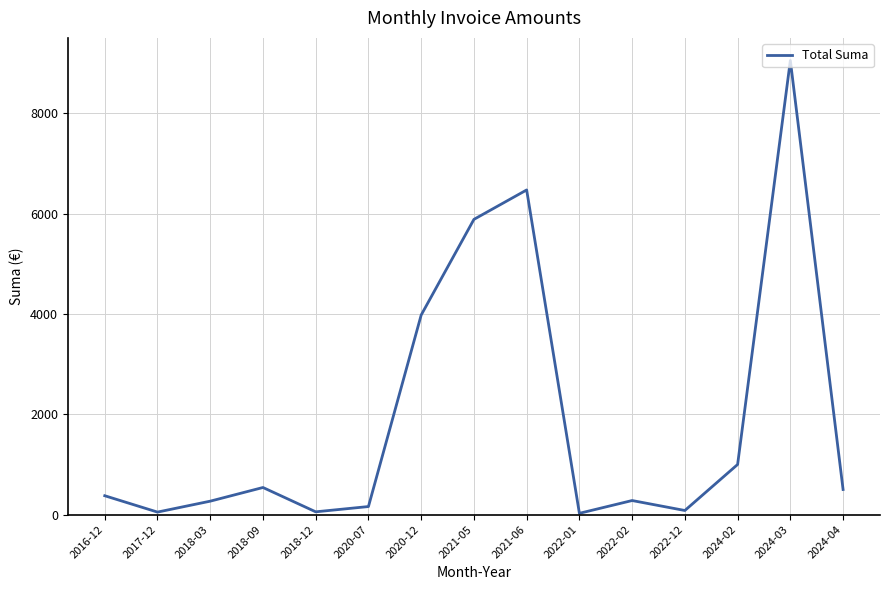

Where does the data first go above 375?

2016-12